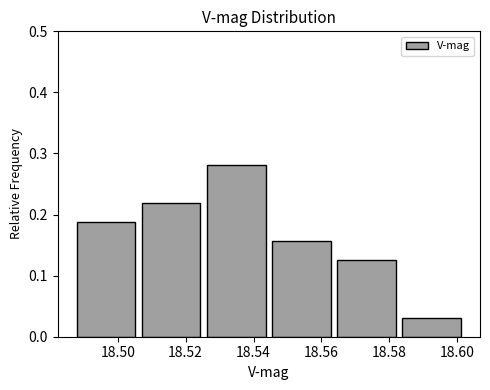

Which range on the x-axis has the tallest bar?

18.526 to 18.544